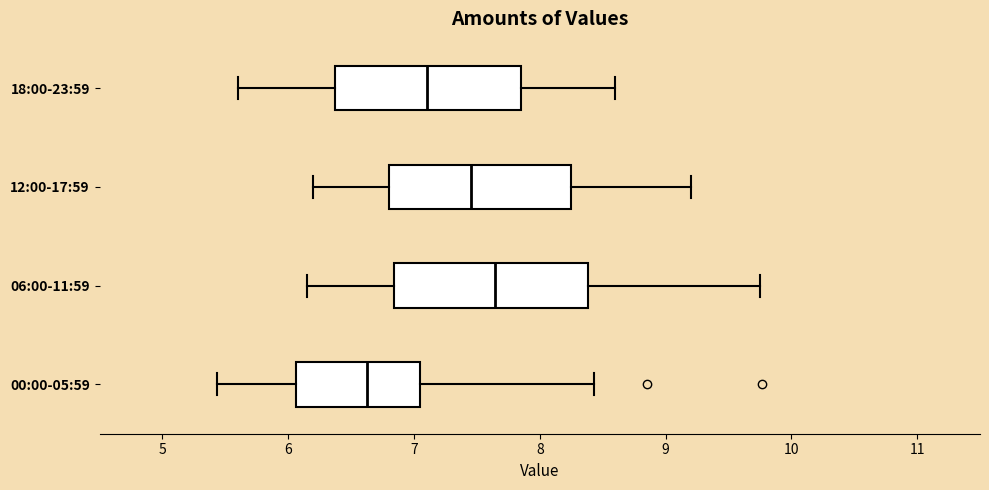

Which box has the furthest to the right median line?

06:00-11:59